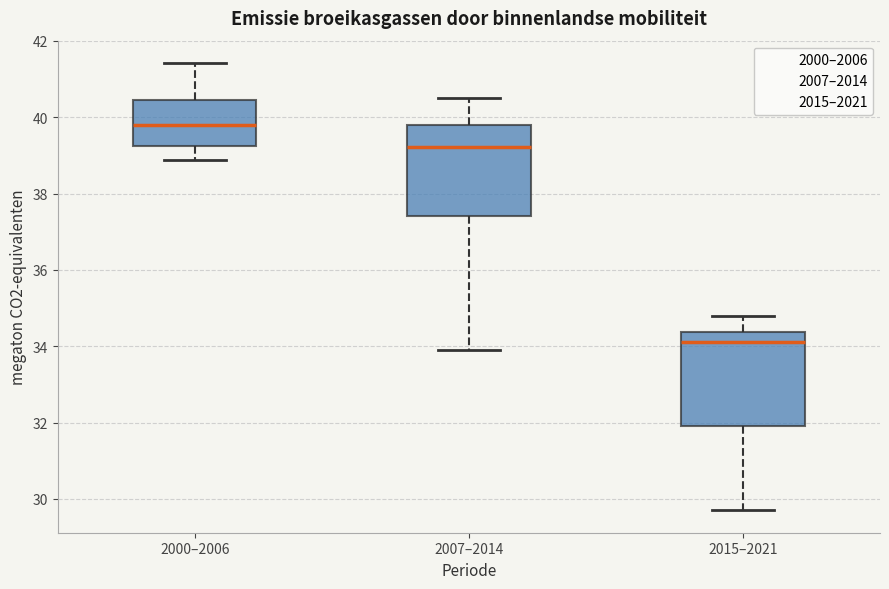

Reading left to right, transcribe this box plot: for each box, give where its median line is, the range the box spans, and where its two whiskers end, as read against the y-axis. The values are not printed on the chart, so give them approximately, as read against the axis.

2000–2006: median 39.8, box 39.2 to 40.4, whiskers 38.8 to 41.4
2007–2014: median 39.2, box 37.4 to 39.8, whiskers 34.0 to 40.4
2015–2021: median 34.2, box 31.8 to 34.4, whiskers 29.8 to 34.8